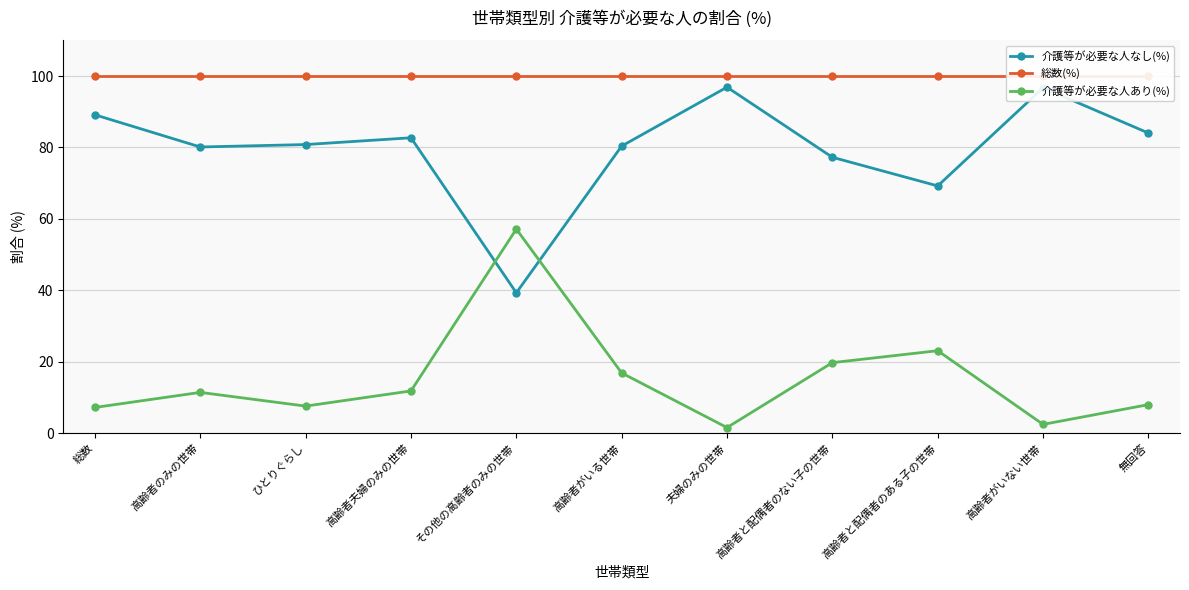

Is it true that 総数(%) equals 163.3 at 高齢者がいない世帯?

False